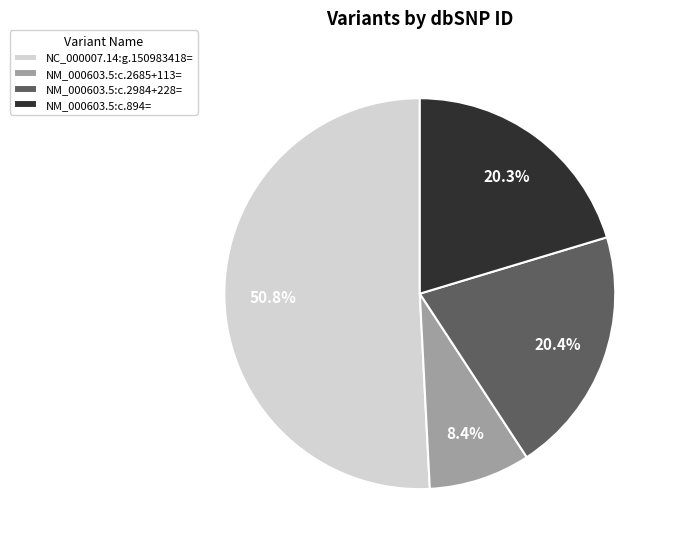

Approximately how many times larger is the value at NM_000603.5:c.894= compared to NM_000603.5:c.2685+113=?

2.4